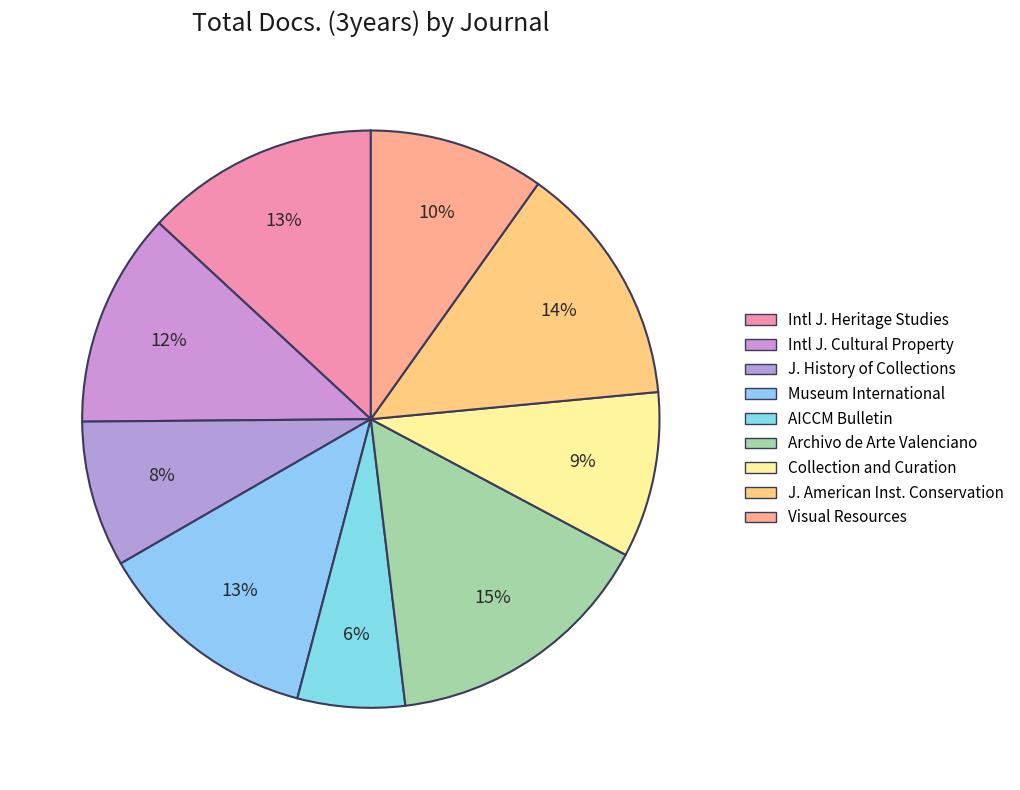

How many slices are in this pie chart?

9